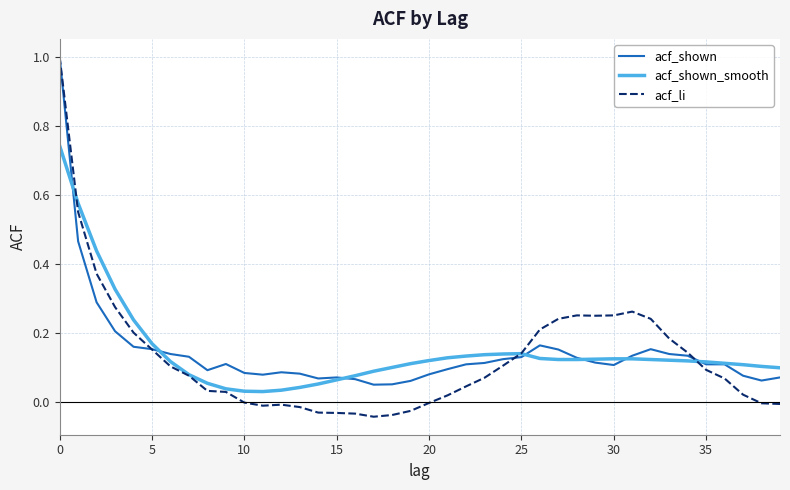

How many lines are shown in the chart?

3